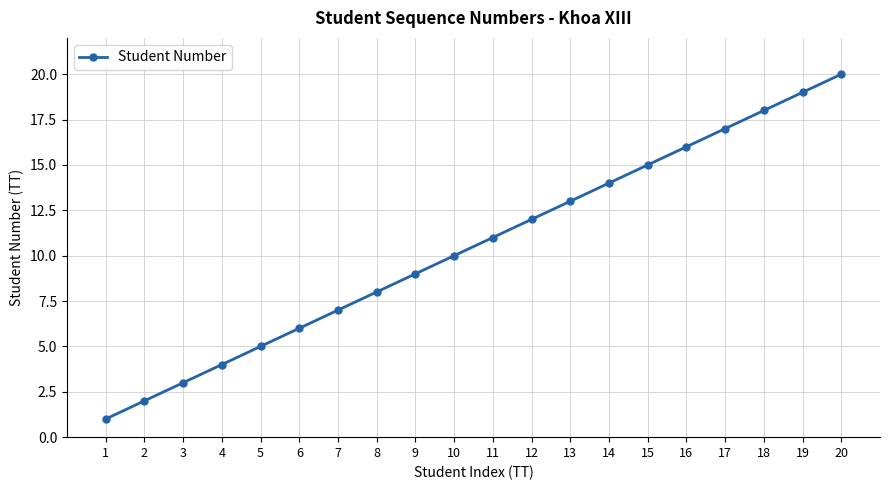

Reading left to right, what are all the values shown in this chart?

1=1	2=2	3=3	4=4	5=5	6=6	7=7	8=8	9=9	10=10	11=11	12=12	13=13	14=14	15=15	16=16	17=17	18=18	19=19	20=20